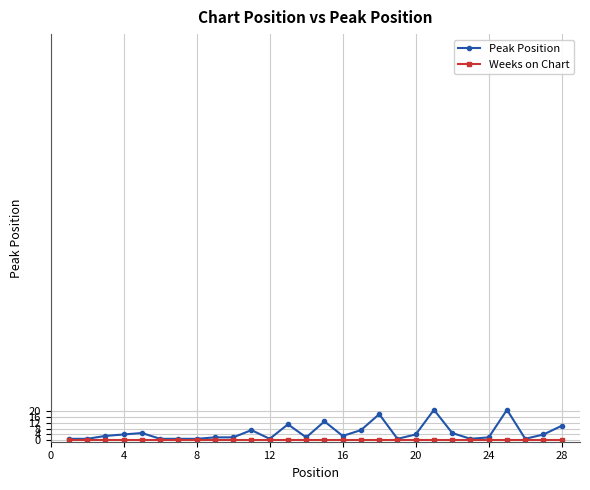

What is the maximum value shown in the chart?

21